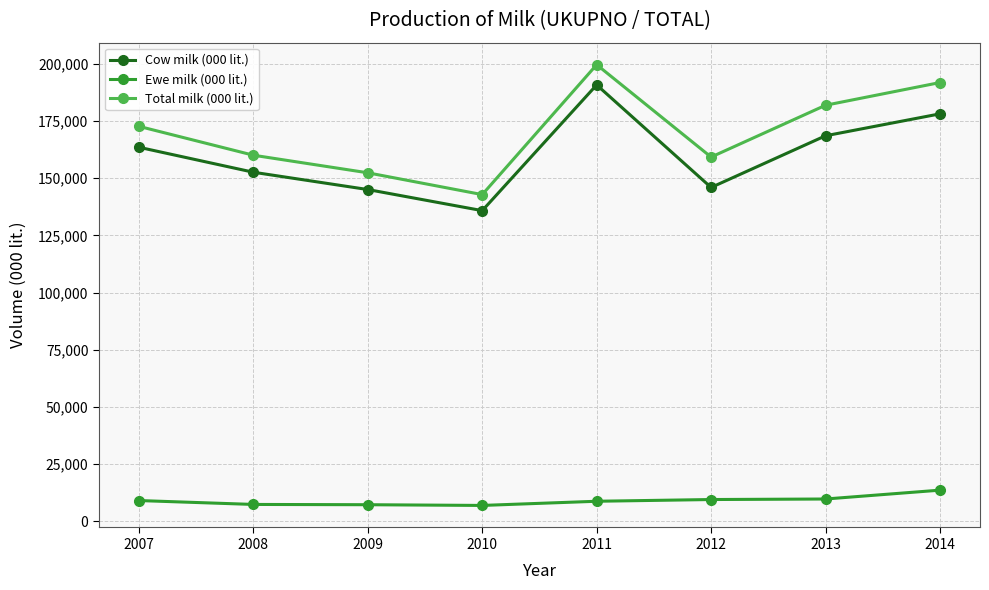

At which category does Total milk (000 lit.) reach its first local valley?

2010